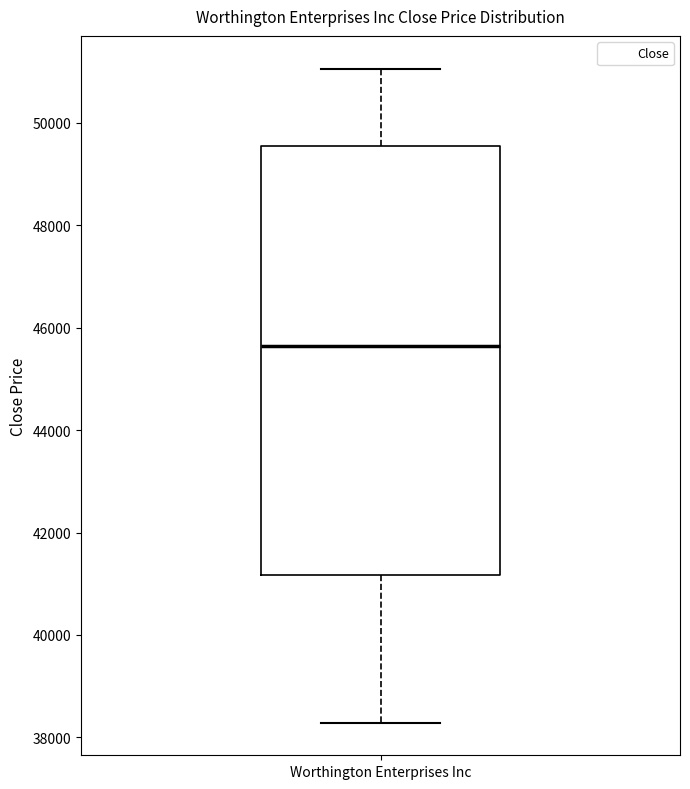

Transcribe this box plot: give where the median line is, the range the box spans, and where the two whiskers end, as read against the y-axis. The values are not printed on the chart, so give them approximately, as read against the axis.

median 45600, box 41200 to 49600, whiskers 38200 to 51000